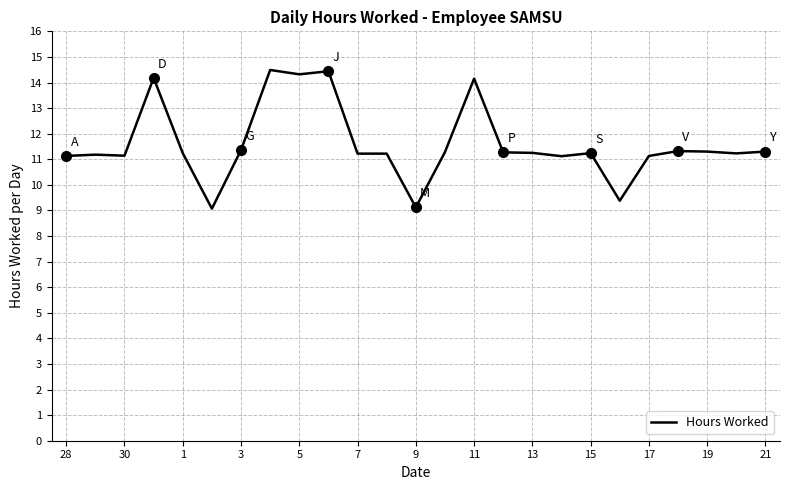

What is the smallest value displayed?

9.1